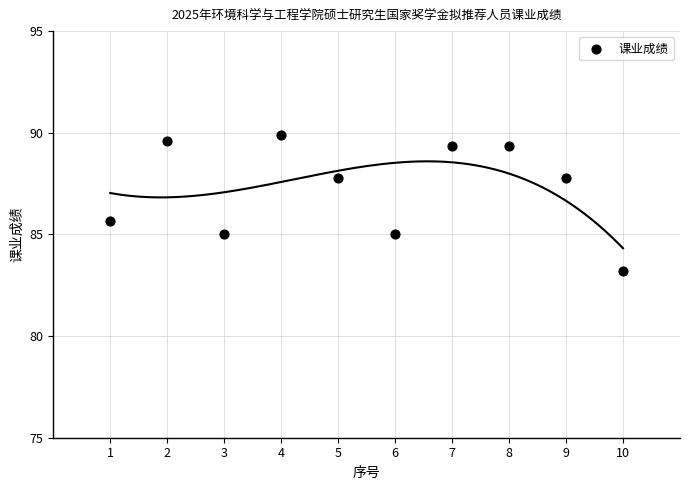

What is the range of Y values (max minus min)?

6.7